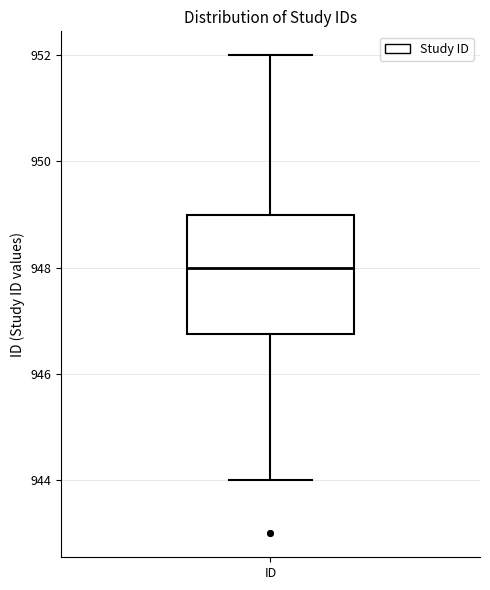

Where does the median line of the box for ID sit on the y-axis? The values are not printed on the chart, so give them approximately, as read against the axis.

948.0